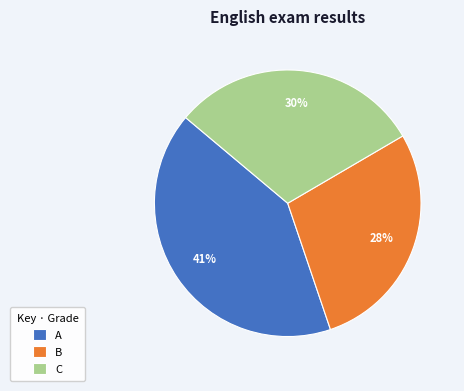

To the nearest percent, what portion does C represent?

30%